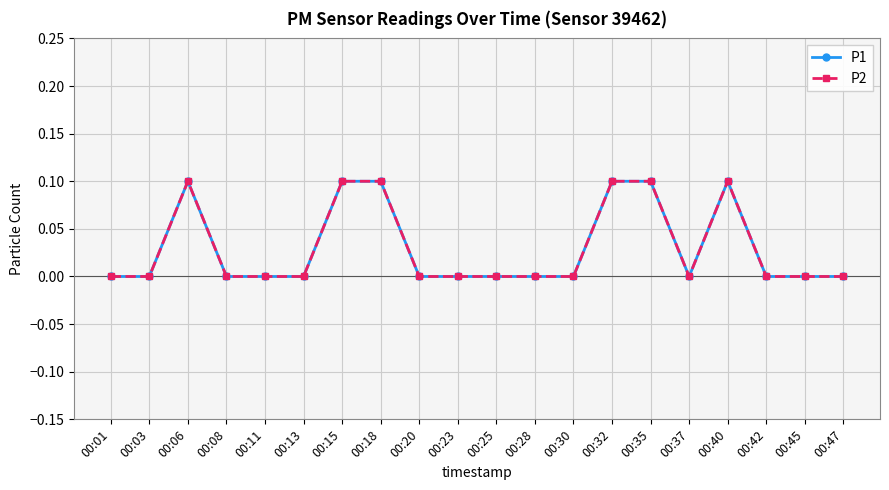

Reading left to right, what are all the values shown in this chart?

P1: 0.0	0.0	0.1	0.0	0.0	0.0	0.1	0.1	0.0	0.0	0.0	0.0	0.0	0.1	0.1	0.0	0.1	0.0	0.0	0.0
P2: 0.0	0.0	0.1	0.0	0.0	0.0	0.1	0.1	0.0	0.0	0.0	0.0	0.0	0.1	0.1	0.0	0.1	0.0	0.0	0.0